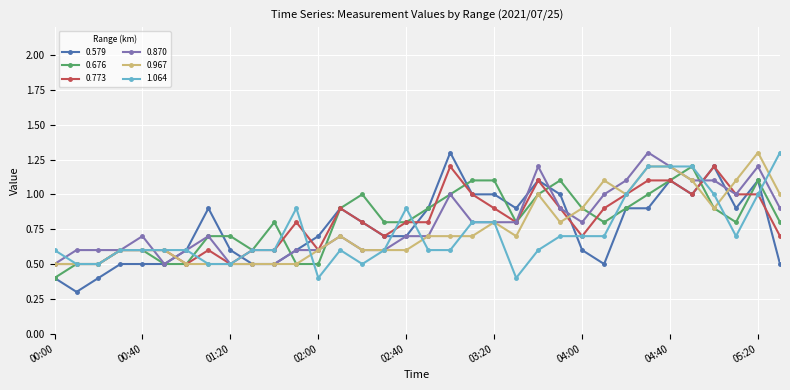

What is the value of the 0.870 point at the 34th from the left?

0.9